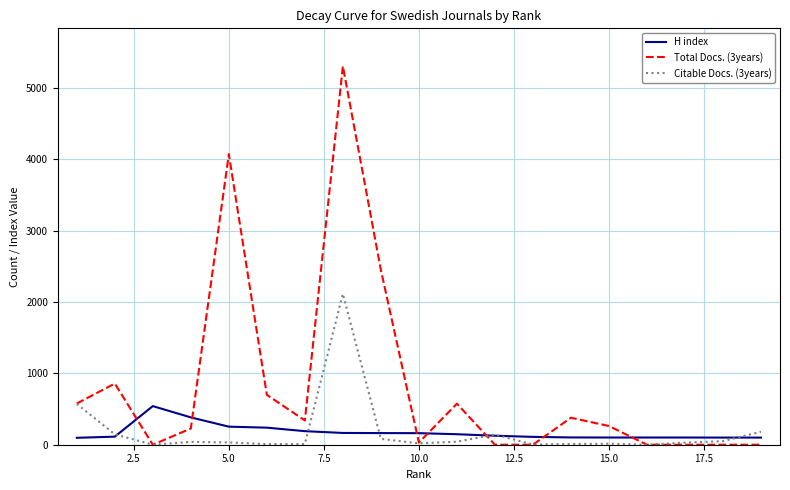

List the series in order of their peak value, highest first.

Total Docs. (3years), Citable Docs. (3years), H index